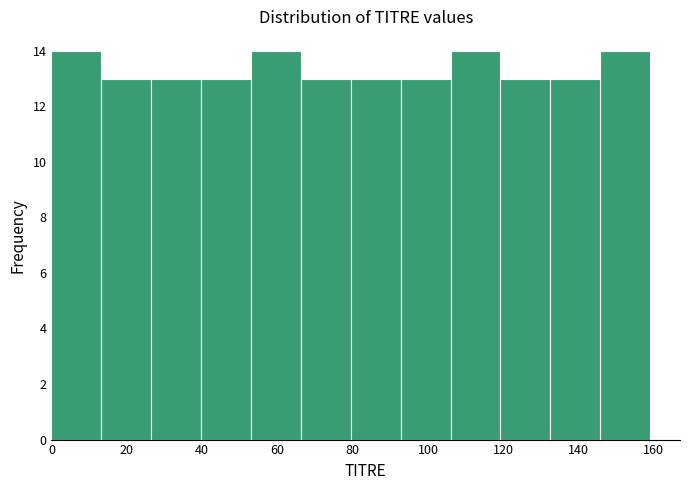

What is the height of the bar covering 14 to 26 on the x-axis? Neither the bar edges nor the heights are printed on the chart, so give them approximately, as read against the axes.

13